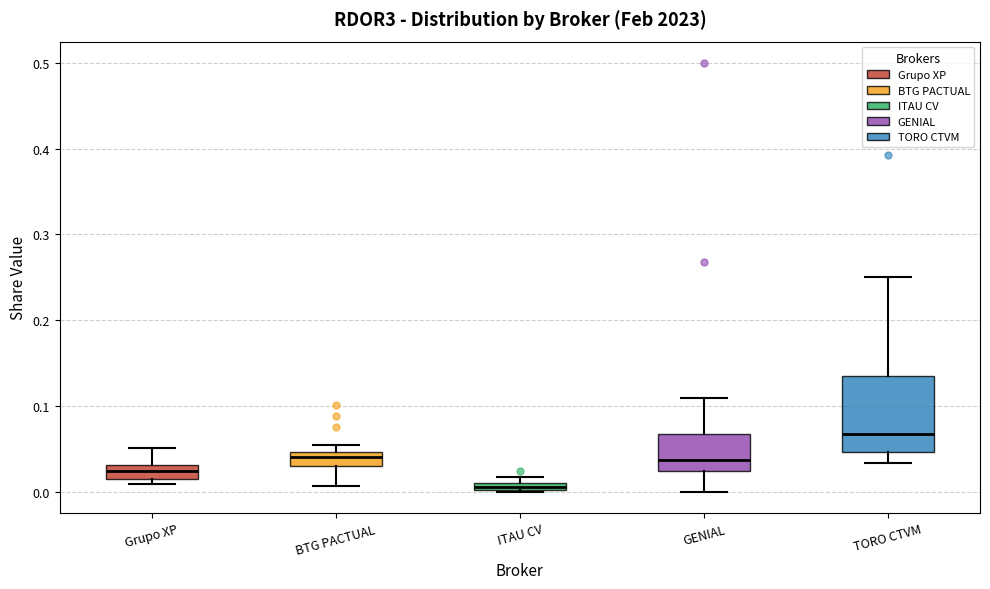

Comparing the boxes themselves (not the whiskers), which one is the tallest?

TORO CTVM